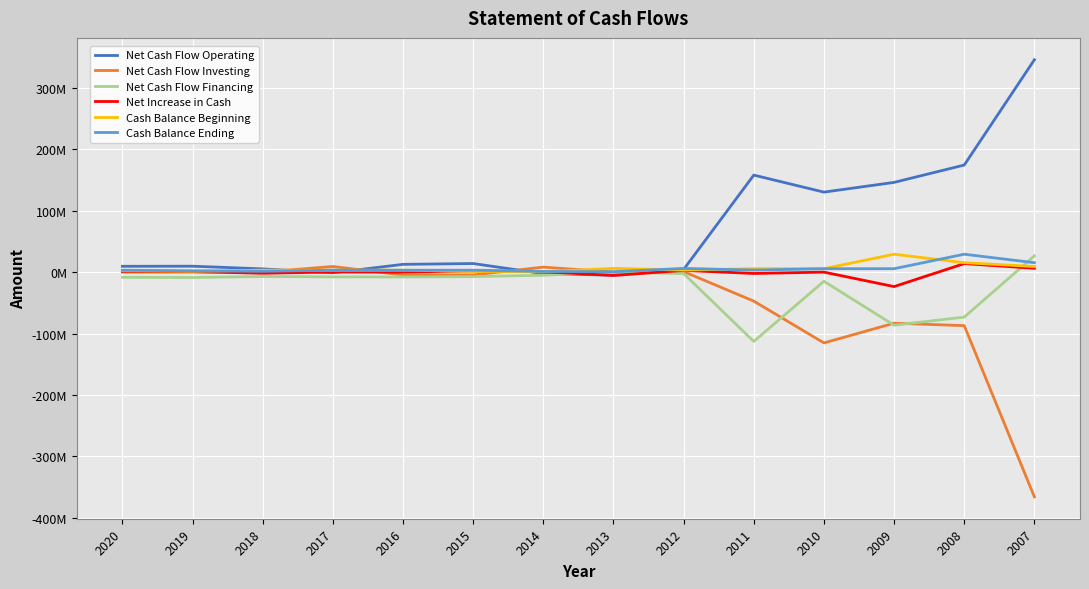

Is this an area chart (filled region under the line)?

No